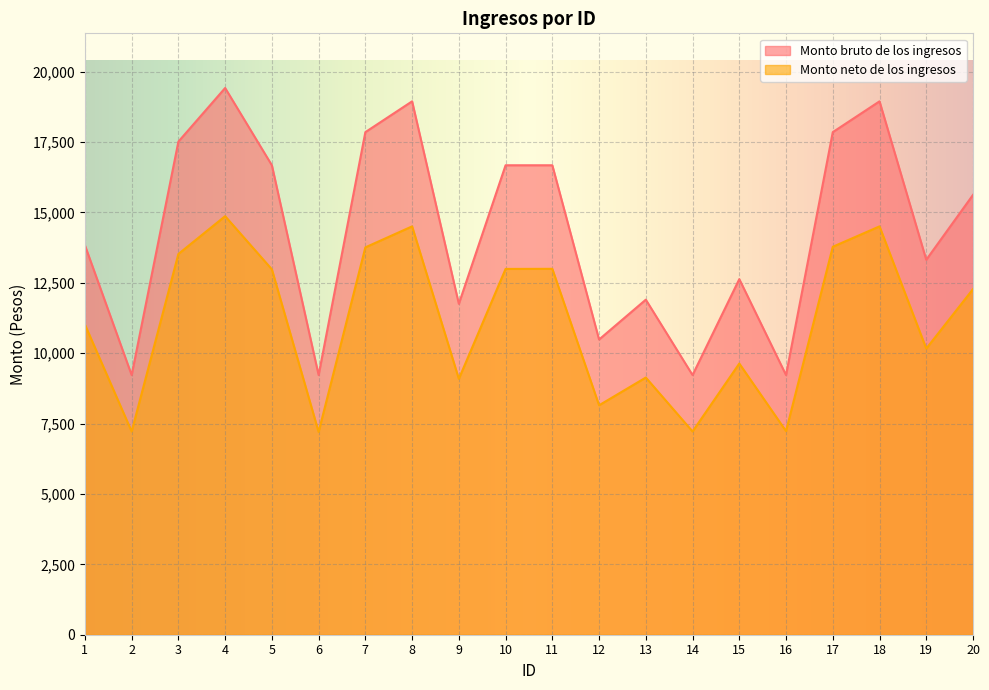

At how many categories does at least one series exceed 8641?

20